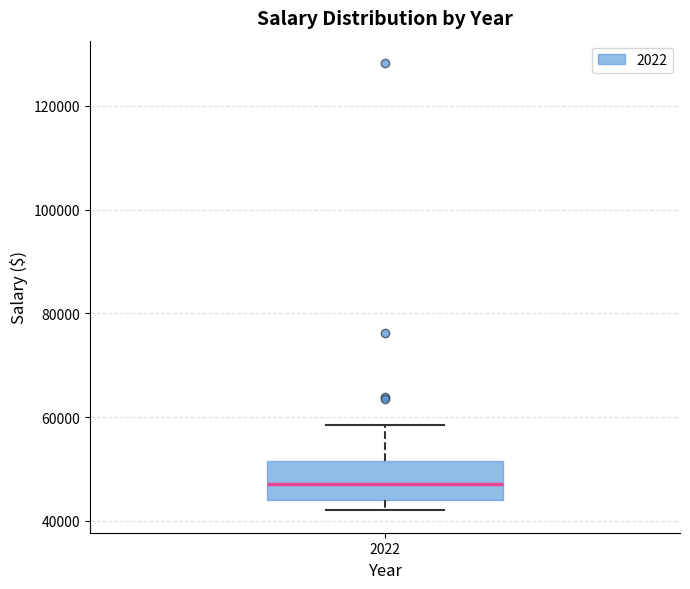

Read this box plot against the y-axis: the position of the median line, the range covered by the box, and the ends of both whiskers. The values are not printed on the chart, so give them approximately, as read against the axis.

median 48000, box 44000 to 52000, whiskers 42000 to 58000